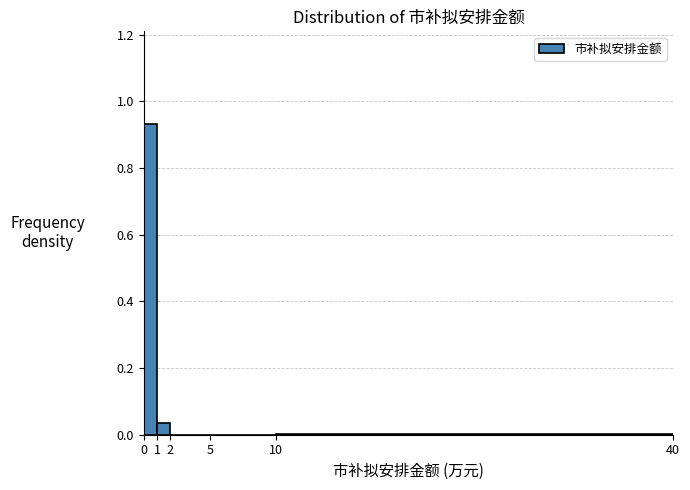

Reading left to right, transcribe this chart: for each bar, give the range it covers on the x-axis and its height. The values are not printed on the chart, so give them approximately, as read against the axis.

0 to 1: 0.94
1 to 2: 0.04
2 to 5: 0
5 to 10: 0
10 to 40: under 0.02